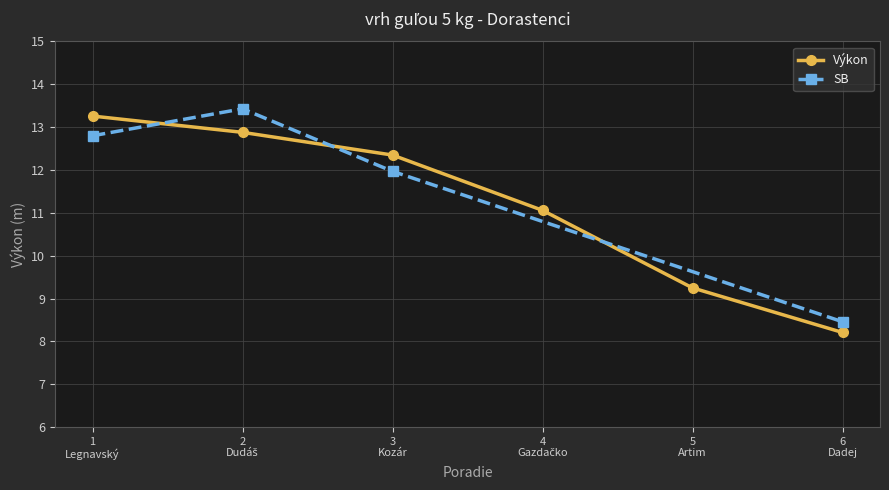

What is the value of the Výkon point at the 2nd from the left?

12.9